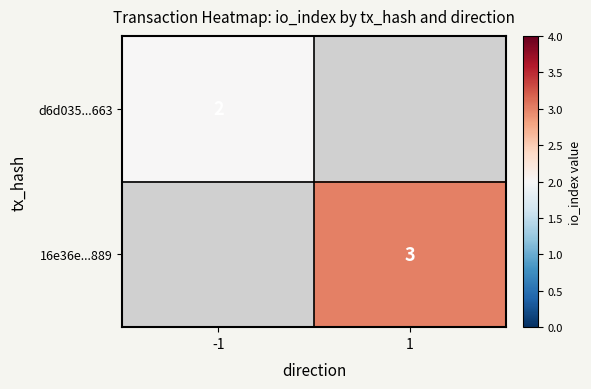

The value of 16e36e...889 at 1 is 3. True or false?

True